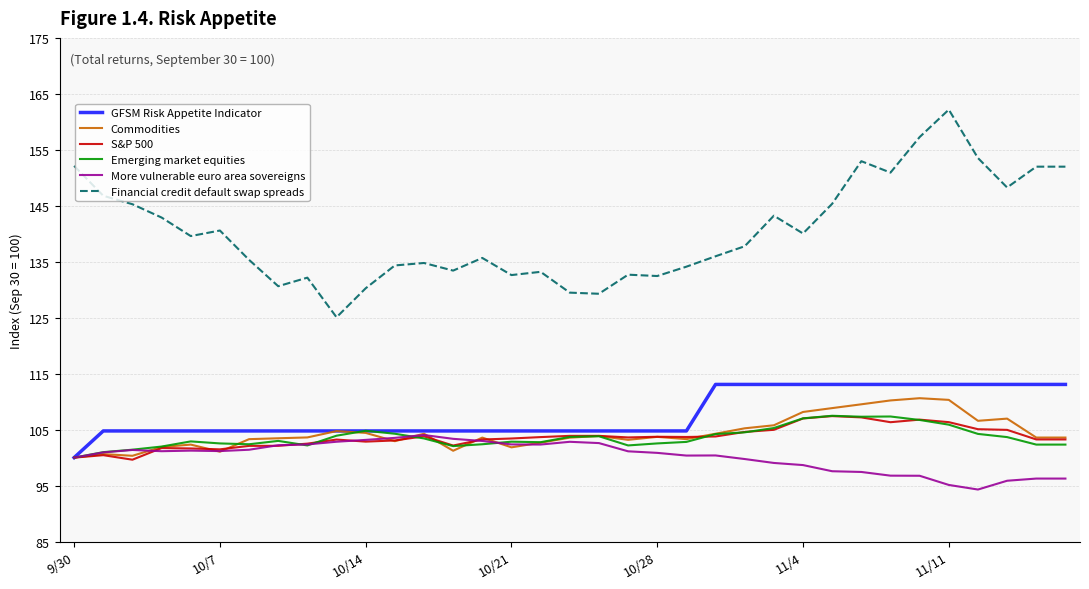

What is the minimum value for More vulnerable euro area sovereigns?

94.3